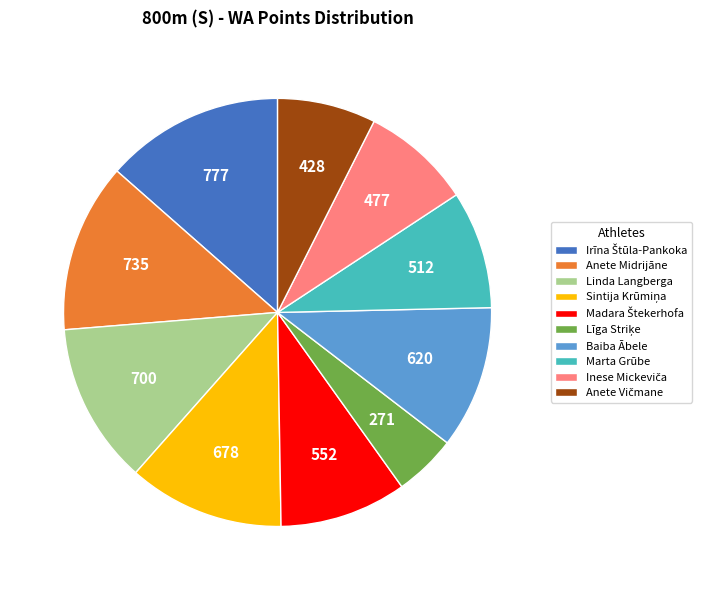

Approximately how many times larger is the value at Linda Langberga compared to Anete Midrijāne?

1.0